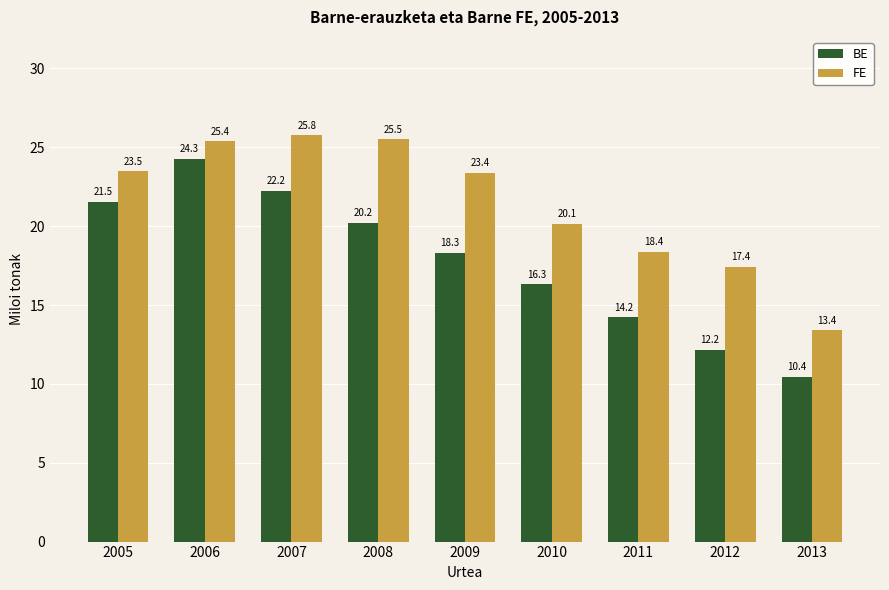

What is the total value across all series at 2009?

41.7